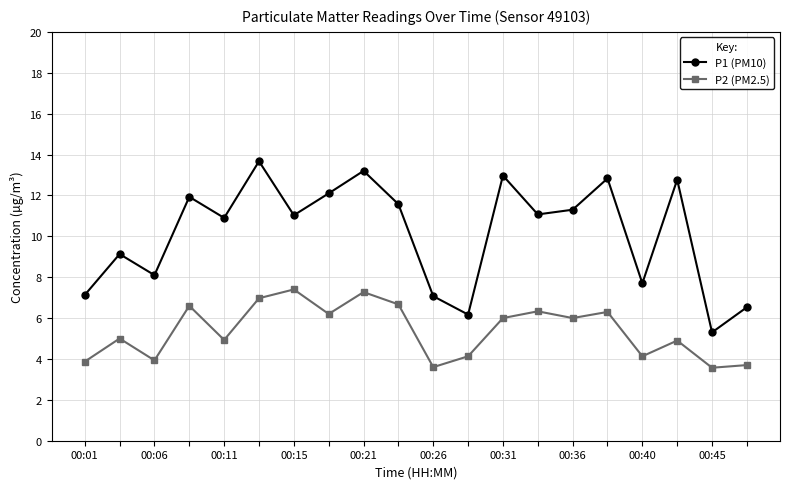

Rank the series by their maximum value, from highest to lowest.

P1 (PM10), P2 (PM2.5)